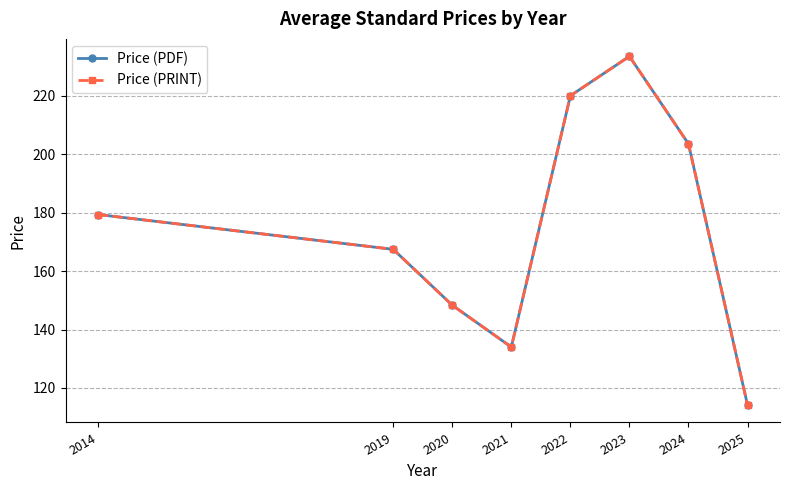

Rank the series at 2014 from highest to lowest value.

Price (PDF), Price (PRINT)